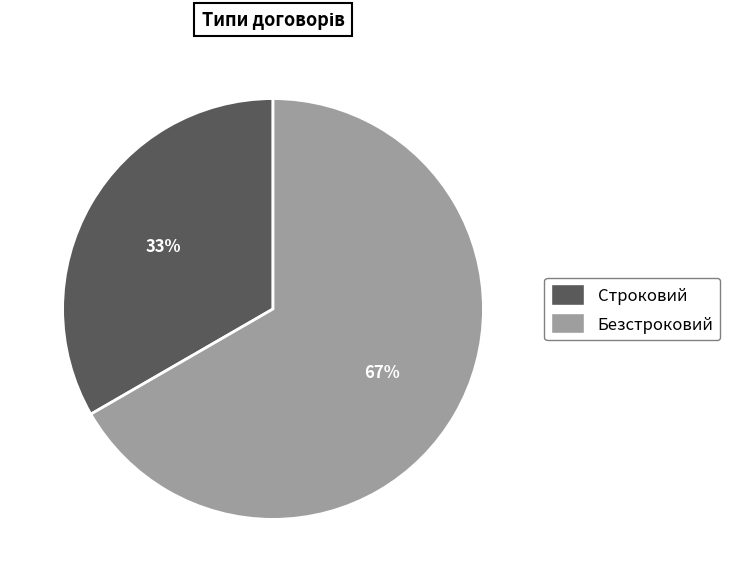

Which has a higher value, Строковий or Безстроковий?

Безстроковий